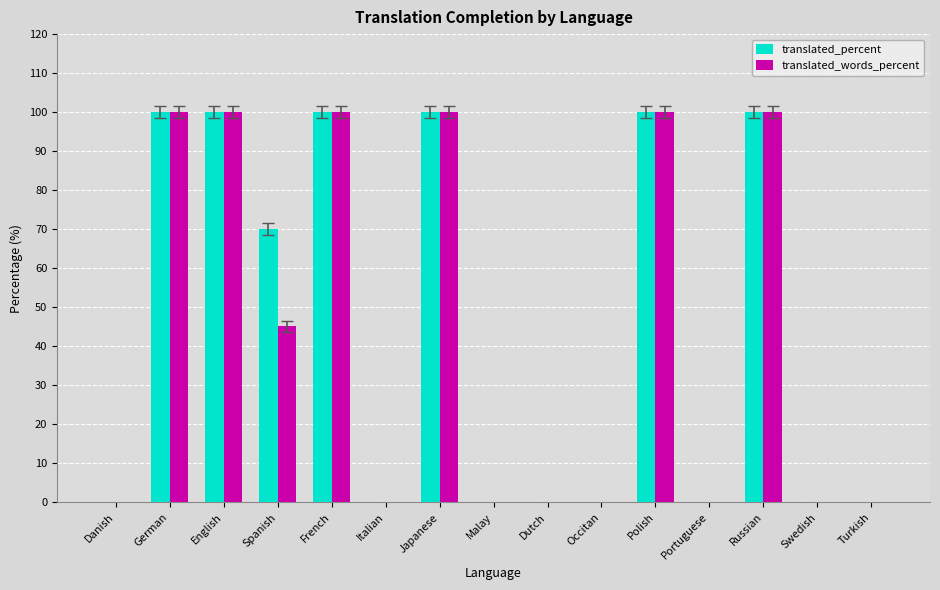

What is the approximate value of translated_words_percent at French?

100.0